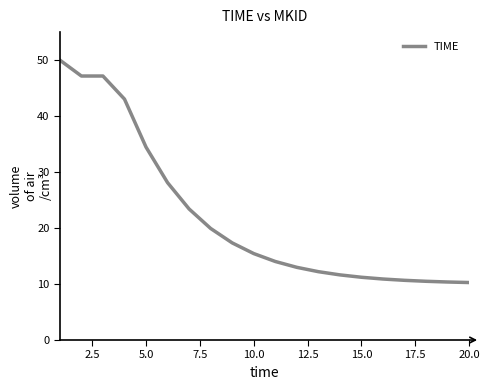

What is the difference between the maximum and minimum values?

39.7